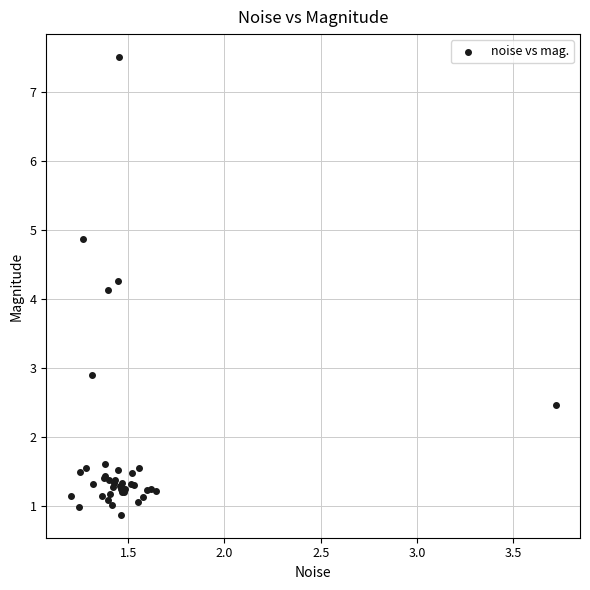

What Y value in the scatter plot is closest to 4?

4.1